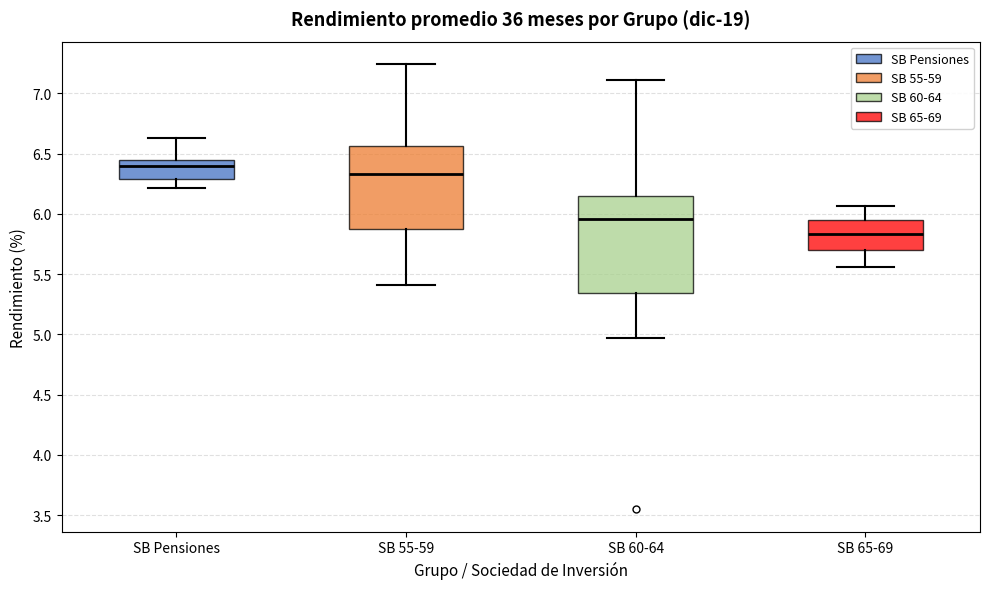

Reading left to right, transcribe this box plot: for each box, give where its median line is, the range the box spans, and where its two whiskers end, as read against the y-axis. The values are not printed on the chart, so give them approximately, as read against the axis.

SB Pensiones: median 6.40, box 6.30 to 6.45, whiskers 6.20 to 6.65
SB 55-59: median 6.35, box 5.90 to 6.55, whiskers 5.40 to 7.25
SB 60-64: median 5.95, box 5.35 to 6.15, whiskers 4.95 to 7.10
SB 65-69: median 5.85, box 5.70 to 5.95, whiskers 5.55 to 6.05